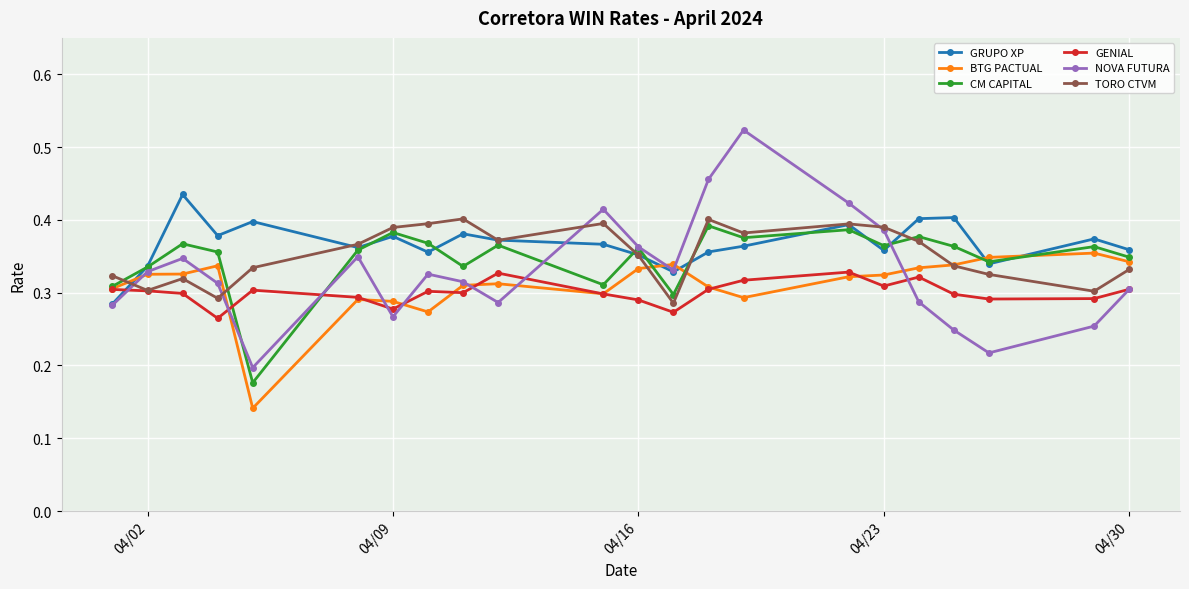

Which series has the largest range (max minus min)?

NOVA FUTURA